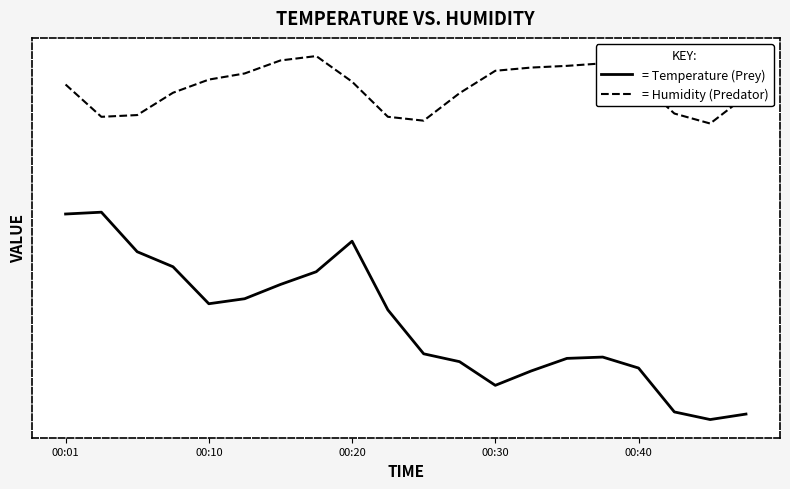

Does the chart display data point markers on the line(s)?

No